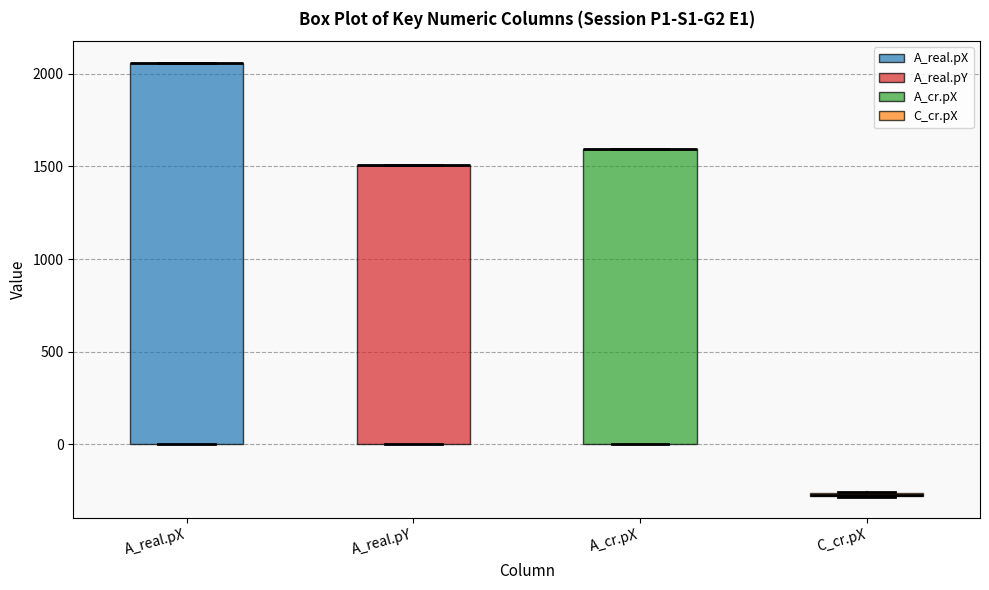

Where is the lower edge of the box for A_cr.pX on the y-axis? The values are not printed on the chart, so give them approximately, as read against the axis.

0